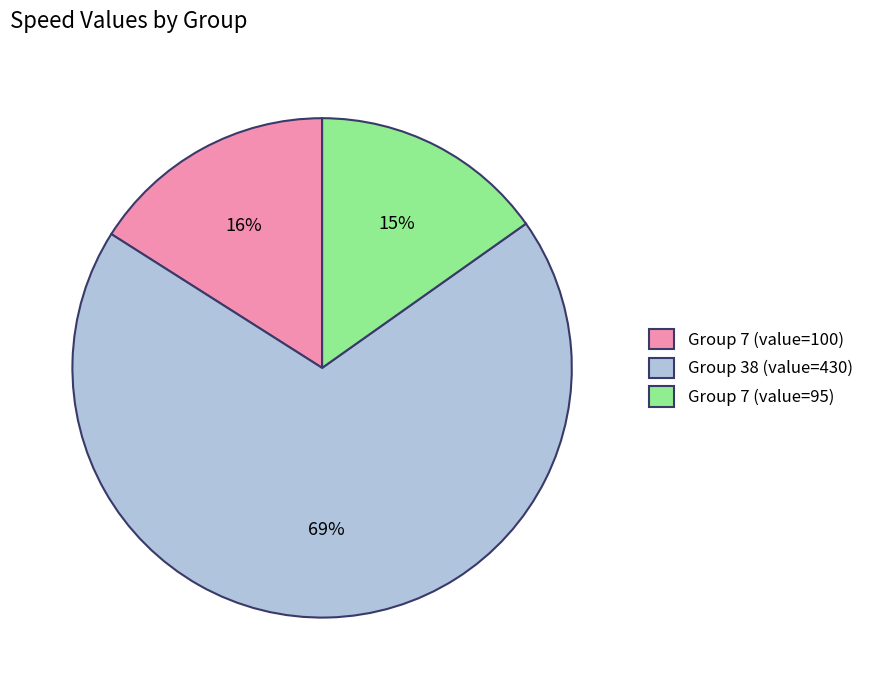

To the nearest percent, what is the difference between the largest and smallest slice percentages?

54%